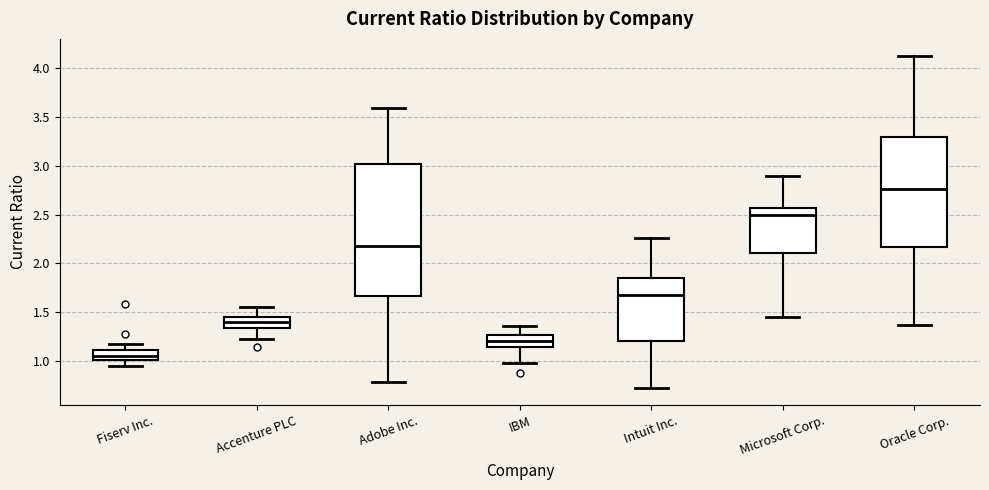

Where is the lower edge of the box for Adobe Inc. on the y-axis? The values are not printed on the chart, so give them approximately, as read against the axis.

1.65